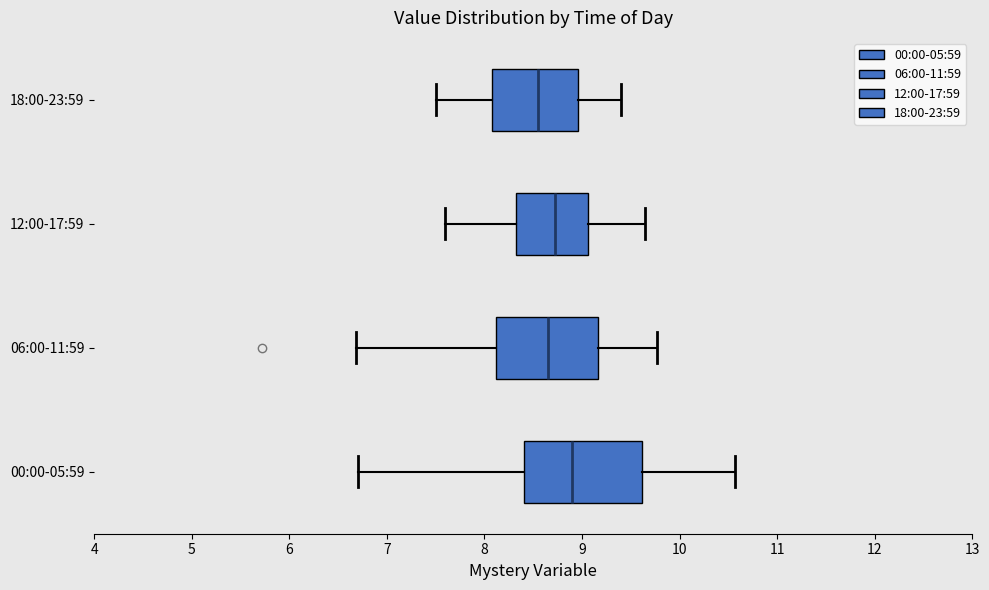

Reading bottom to top, read every box against the x-axis: the position of its median line, the range the box covers, and the ends of its whiskers. The values are not printed on the chart, so give them approximately, as read against the axis.

00:00-05:59: median 8.9, box 8.4 to 9.6, whiskers 6.7 to 10.6
06:00-11:59: median 8.7, box 8.1 to 9.2, whiskers 6.7 to 9.8
12:00-17:59: median 8.7, box 8.3 to 9.1, whiskers 7.6 to 9.7
18:00-23:59: median 8.6, box 8.1 to 9.0, whiskers 7.5 to 9.4